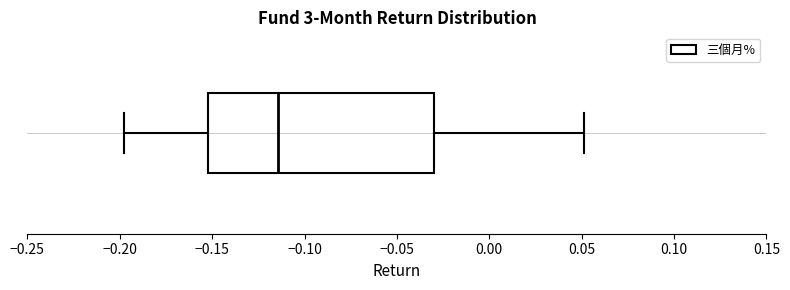

Read this box plot against the x-axis: the position of the median line, the range covered by the box, and the ends of both whiskers. The values are not printed on the chart, so give them approximately, as read against the axis.

median -0.115, box -0.155 to -0.030, whiskers -0.200 to 0.050